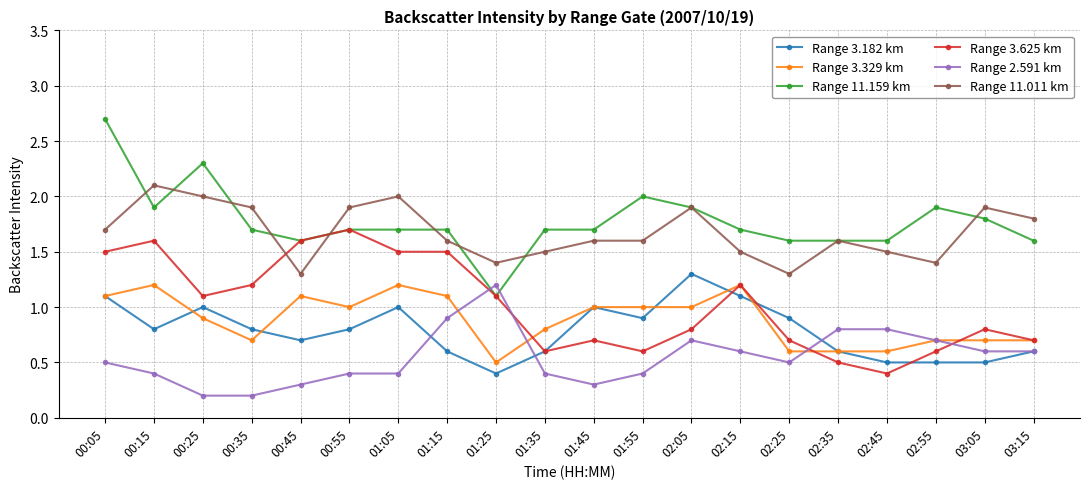

Is the value of Range 11.159 km at 01:55 greater than the value of Range 11.011 km at 03:05?

Yes